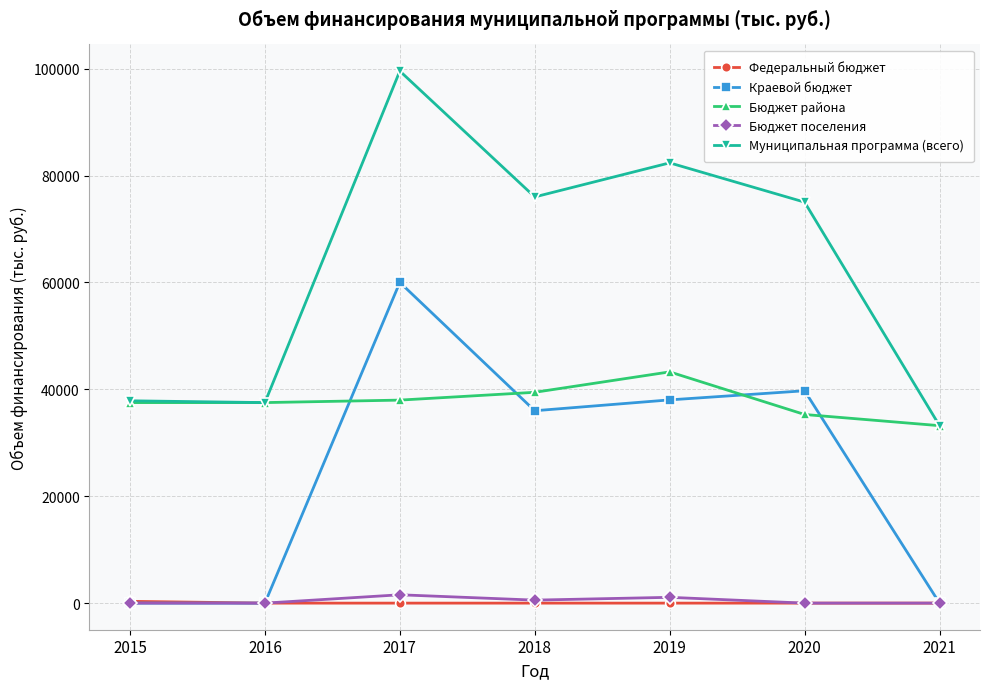

Which series has the largest range (max minus min)?

Муниципальная программа (всего)